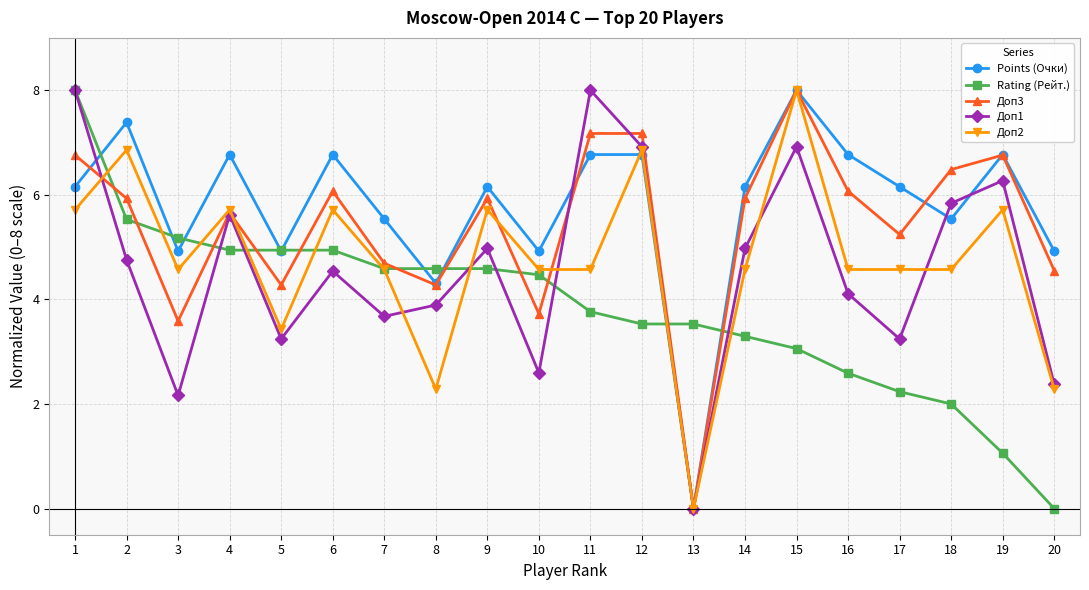

How many data points in Доп2 are less than 4?

4